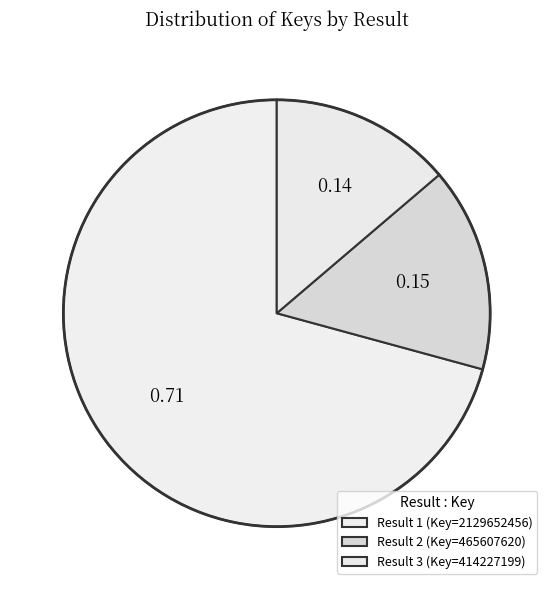

Which category has the smallest portion of the pie?

Result 3 (Key=414227199)